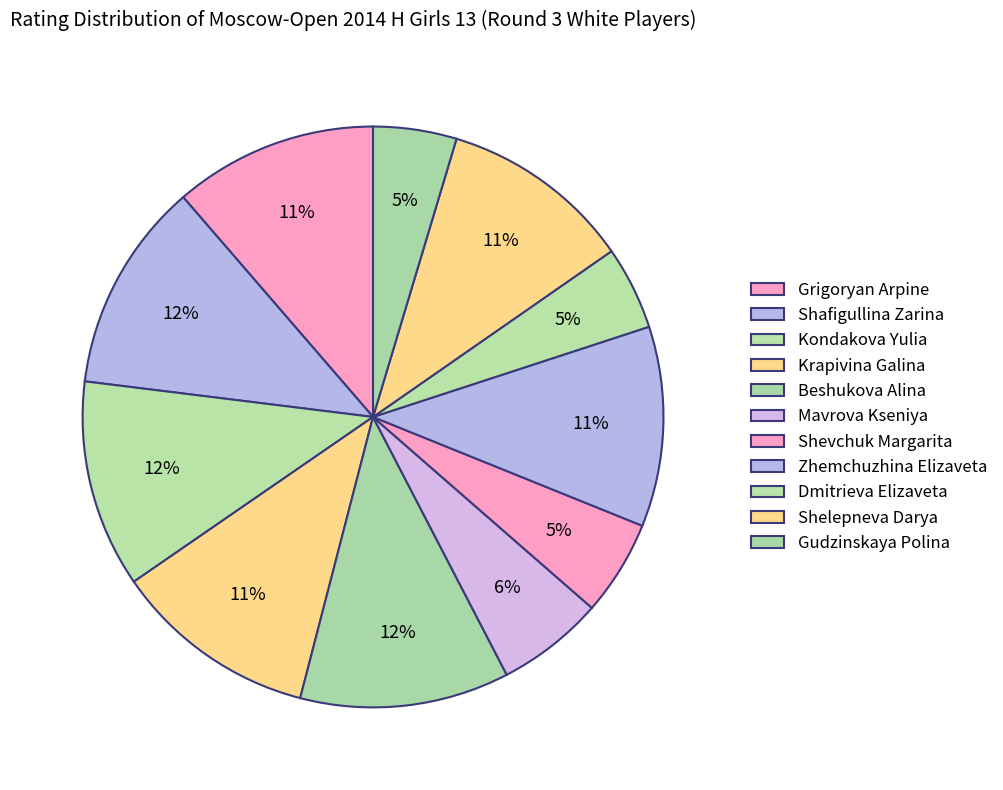

What percentage is NOT represented by Grigoryan Arpine?

88.7%